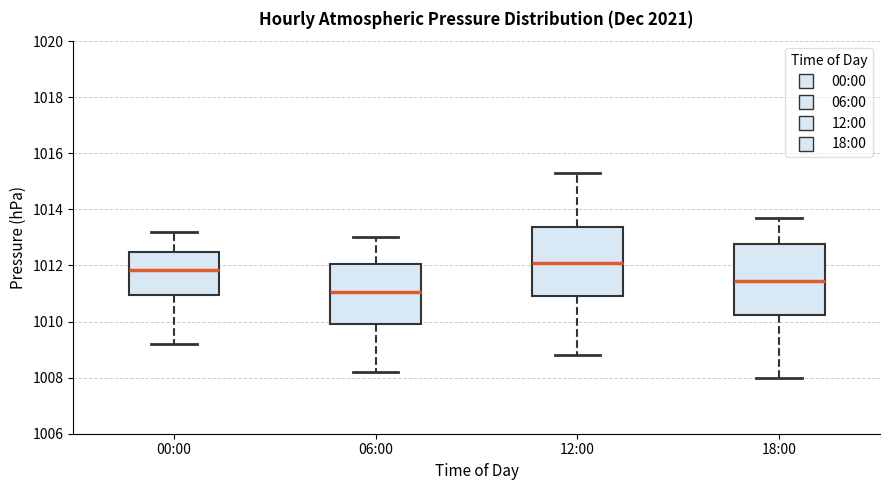

Reading left to right, read every box against the y-axis: the position of its median line, the range the box covers, and the ends of its whiskers. The values are not printed on the chart, so give them approximately, as read against the axis.

00:00: median 1011.8, box 1011.0 to 1012.4, whiskers 1009.2 to 1013.2
06:00: median 1011.0, box 1010.0 to 1012.0, whiskers 1008.2 to 1013.0
12:00: median 1012.2, box 1011.0 to 1013.4, whiskers 1008.8 to 1015.4
18:00: median 1011.4, box 1010.2 to 1012.8, whiskers 1008.0 to 1013.8